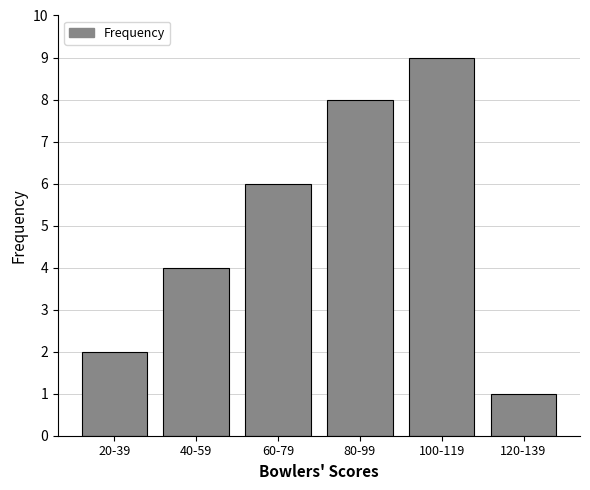

Reading right to left, list all the values displayed in this chart.

1	9	8	6	4	2